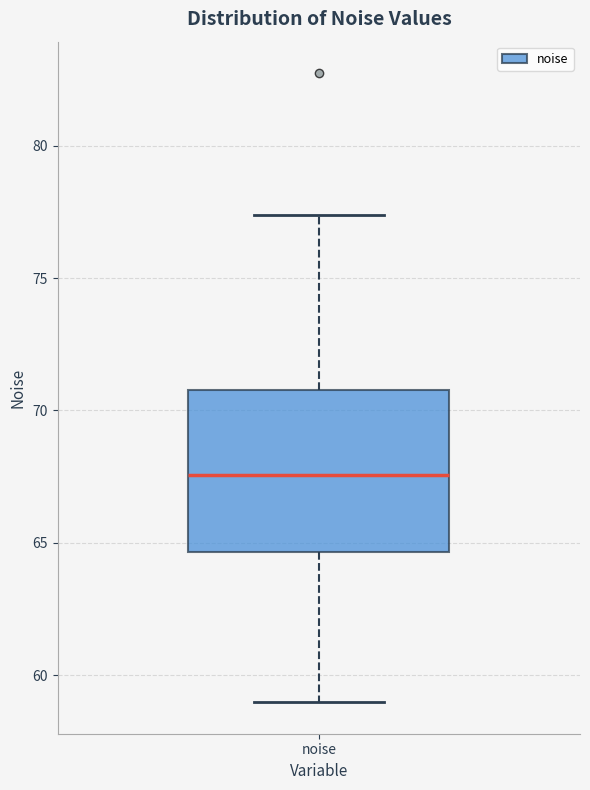

Where does the upper whisker of the box for noise end on the y-axis? The values are not printed on the chart, so give them approximately, as read against the axis.

77.5